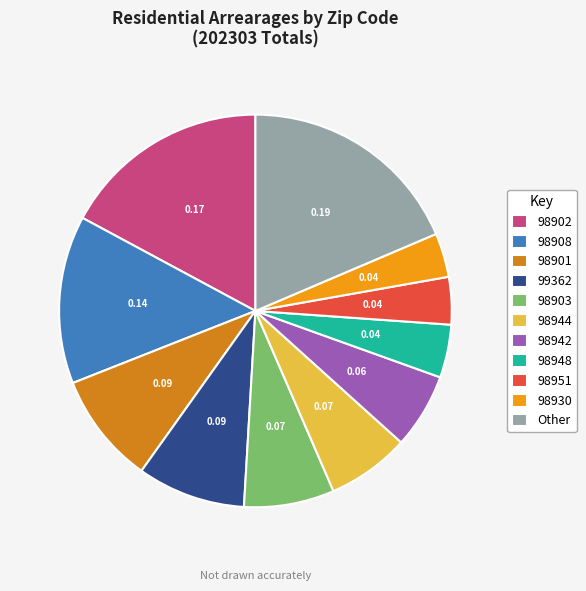

Is the sum of 98948 and 99362 greater than half?

No